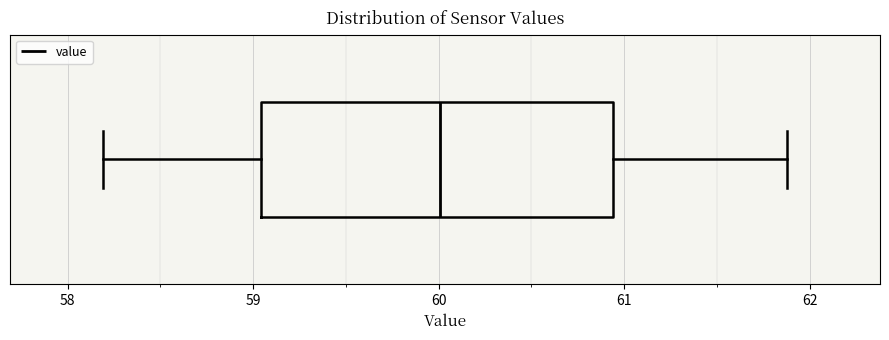

Transcribe this box plot: give where the median line is, the range the box spans, and where the two whiskers end, as read against the x-axis. The values are not printed on the chart, so give them approximately, as read against the axis.

median 60.0, box 59.0 to 60.9, whiskers 58.2 to 61.9